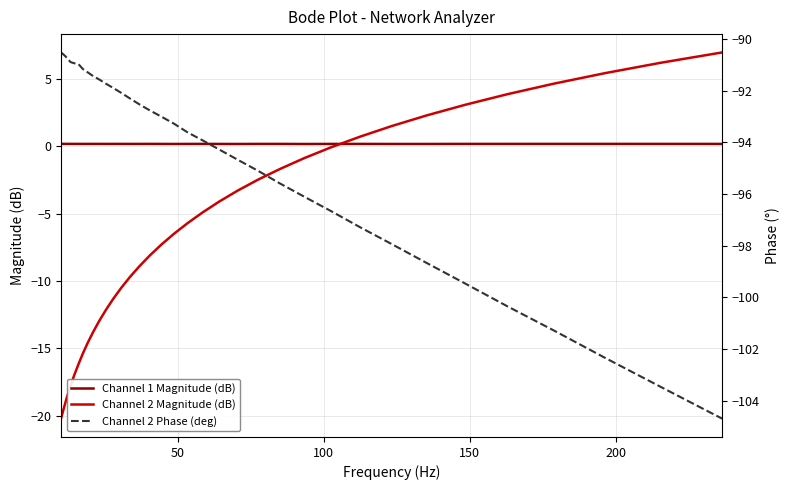

Does the chart display data point markers on the line(s)?

No